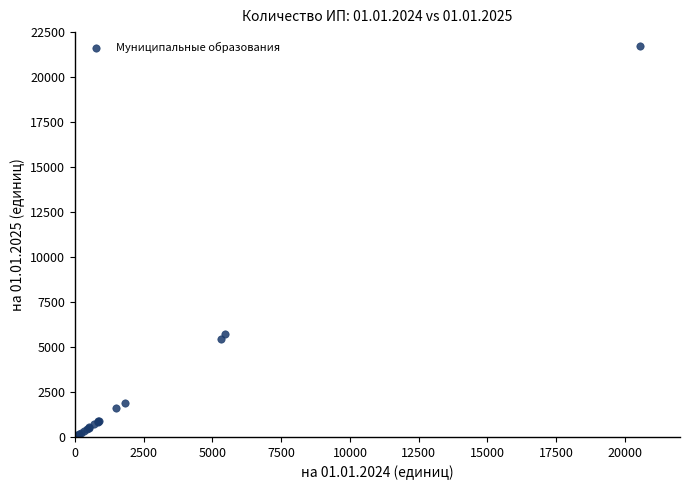

What Y value in the scatter plot is closest to 10879?

5751